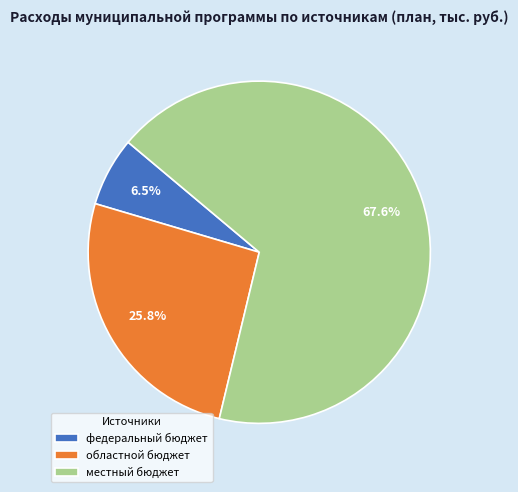

Approximately how many times larger is the value at местный бюджет compared to областной бюджет?

2.6